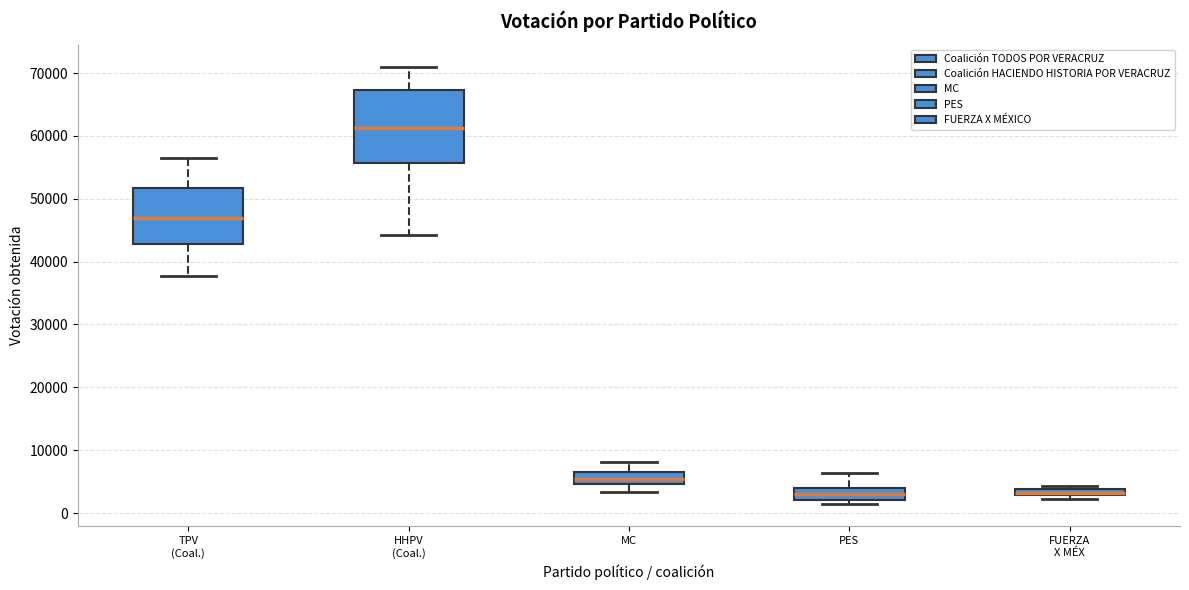

Where does the median line of the box for TPV (Coal.) sit on the y-axis? The values are not printed on the chart, so give them approximately, as read against the axis.

47000